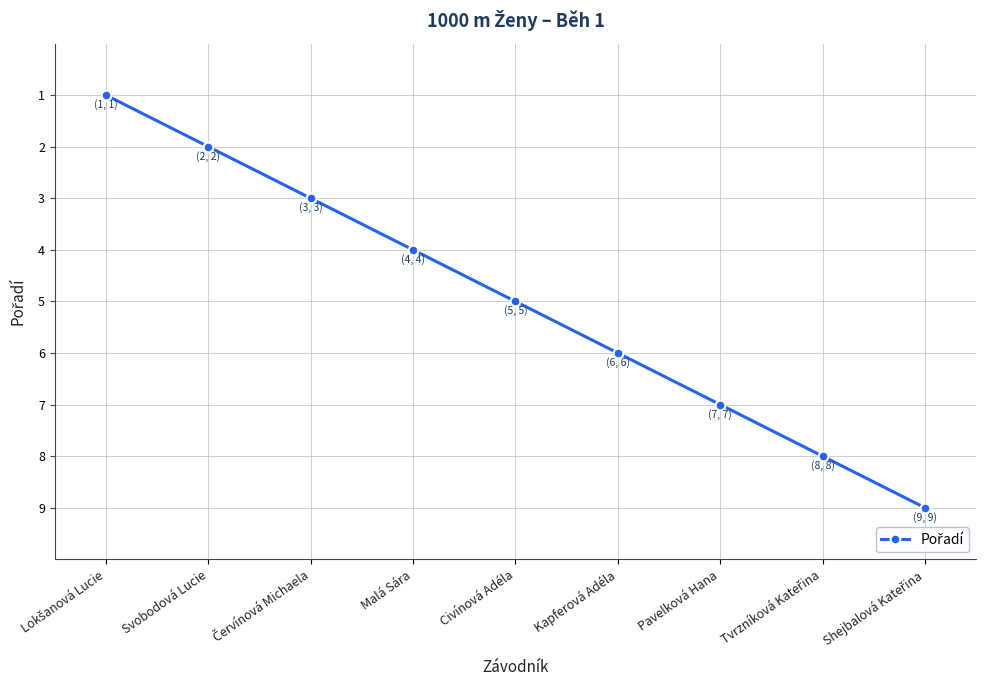

What is the sum of all values?

45